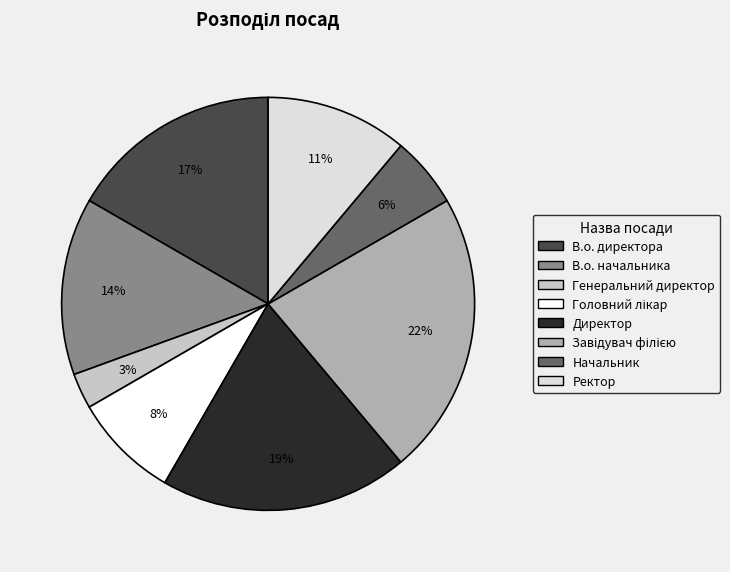

Combined, do В.о. директора and Ректор account for over 50%?

No